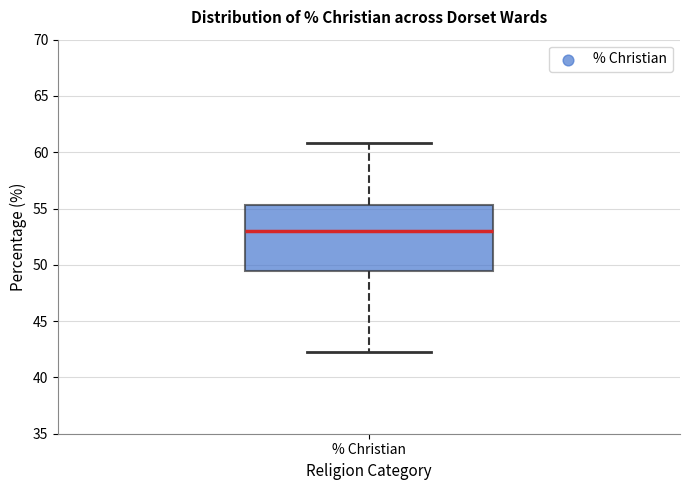

Where does the median line of the box for % Christian sit on the y-axis? The values are not printed on the chart, so give them approximately, as read against the axis.

53.0